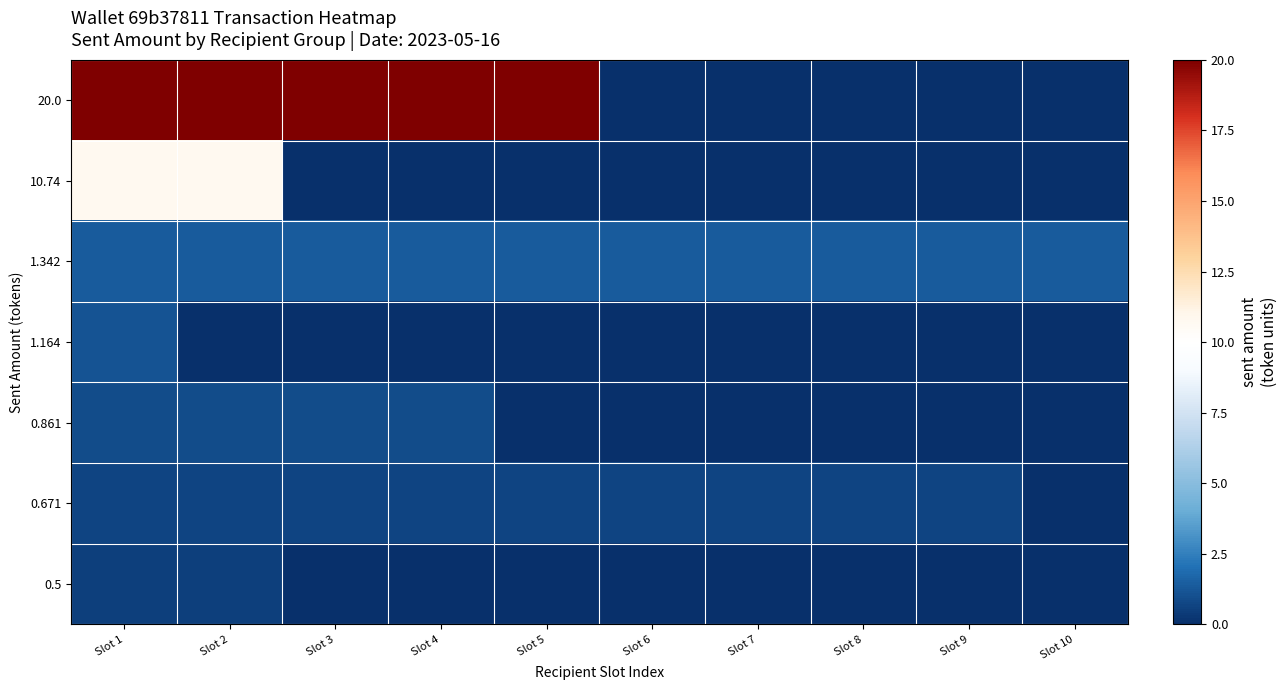

At which category does the chart reach its minimum across all series?

Slot 6